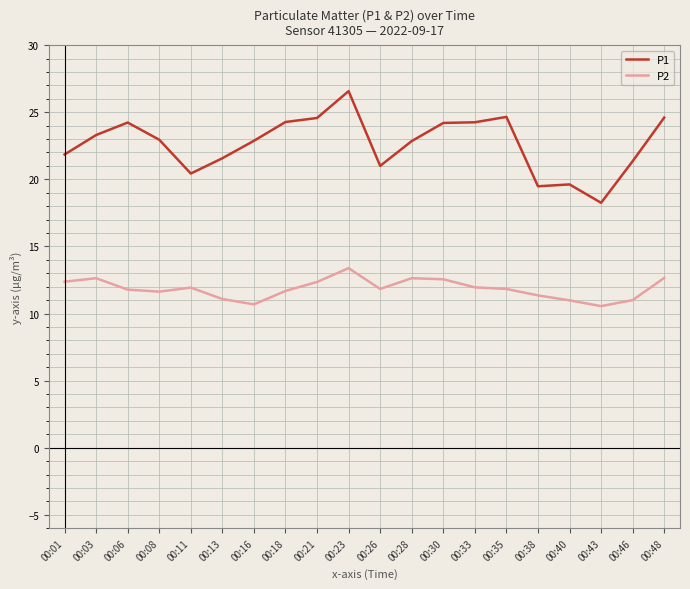

Rank the series by their maximum value, from highest to lowest.

P1, P2